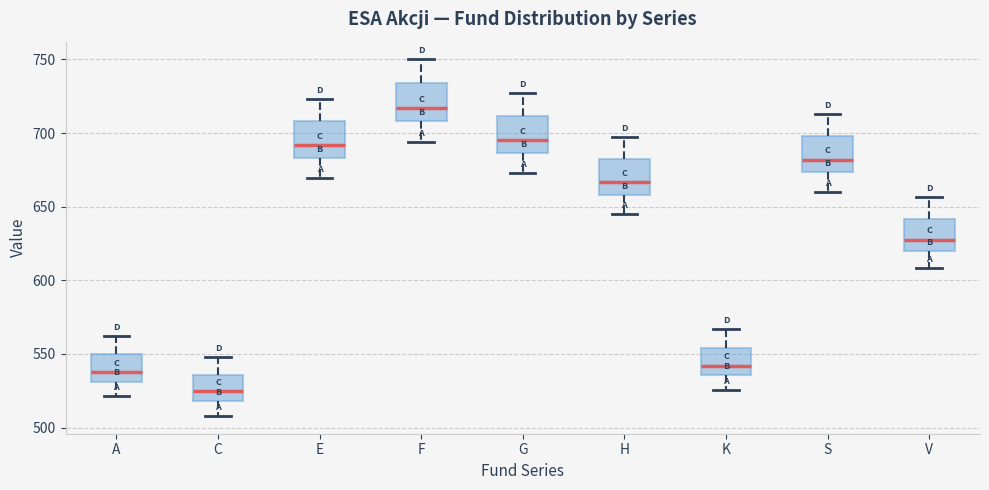

Reading left to right, read every box against the y-axis: the position of its median line, the range the box covers, and the ends of its whiskers. The values are not printed on the chart, so give them approximately, as read against the axis.

A: median 540, box 530 to 550, whiskers 520 to 560
C: median 525, box 520 to 535, whiskers 510 to 550
E: median 690, box 685 to 710, whiskers 670 to 725
F: median 715, box 710 to 735, whiskers 695 to 750
G: median 695, box 685 to 710, whiskers 675 to 725
H: median 665, box 660 to 680, whiskers 645 to 695
K: median 540, box 535 to 555, whiskers 525 to 565
S: median 680, box 675 to 700, whiskers 660 to 715
V: median 630, box 620 to 640, whiskers 610 to 655